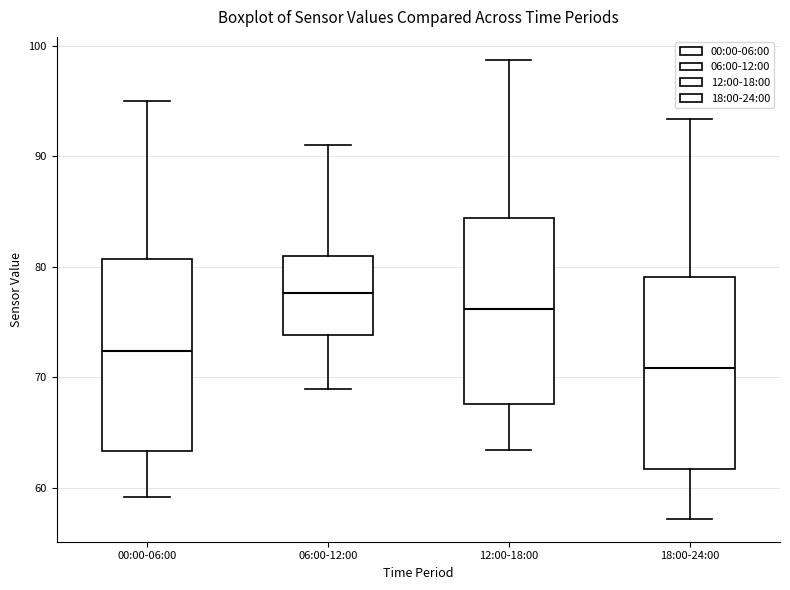

Where is the upper edge of the box for 00:00-06:00 on the y-axis? The values are not printed on the chart, so give them approximately, as read against the axis.

81